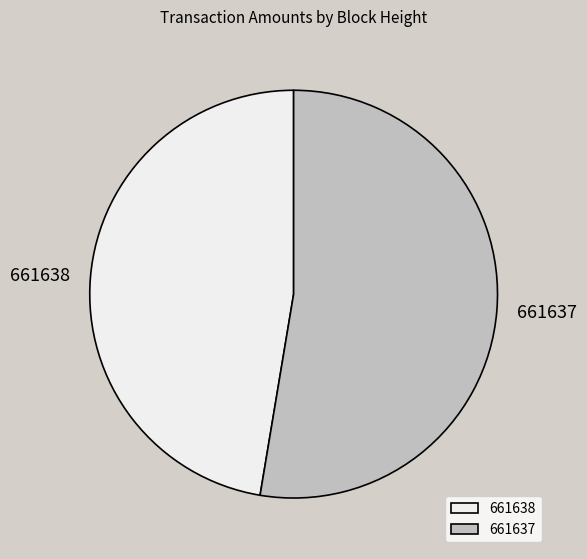

Does 661638 represent more than half of the total?

No